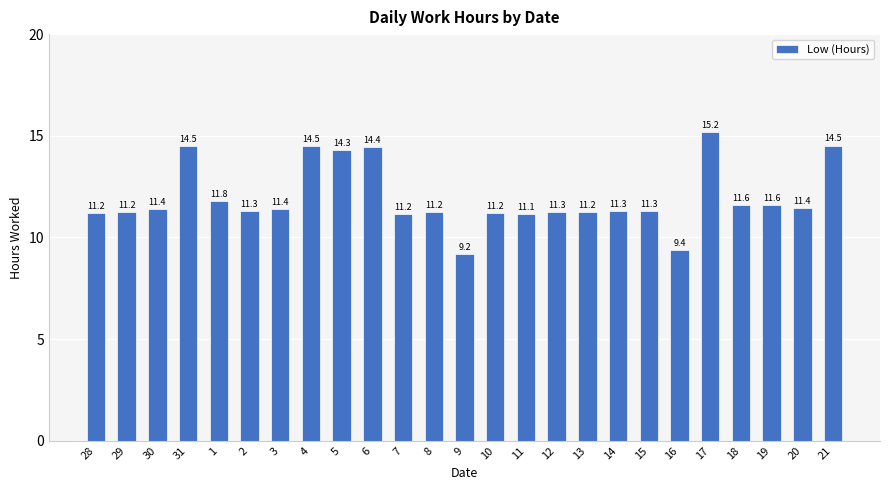

What is the change in value from 10 to 17?

+4.0